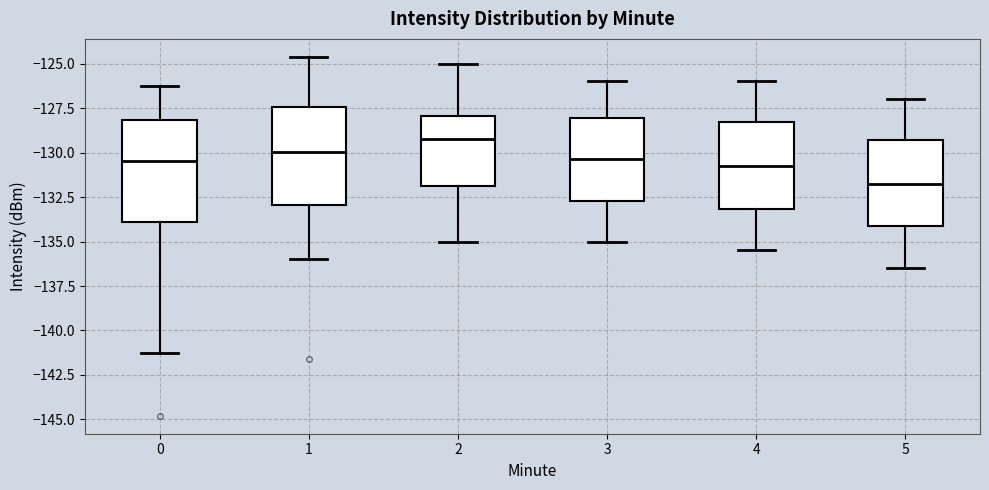

Which box's median line is the lowest?

5